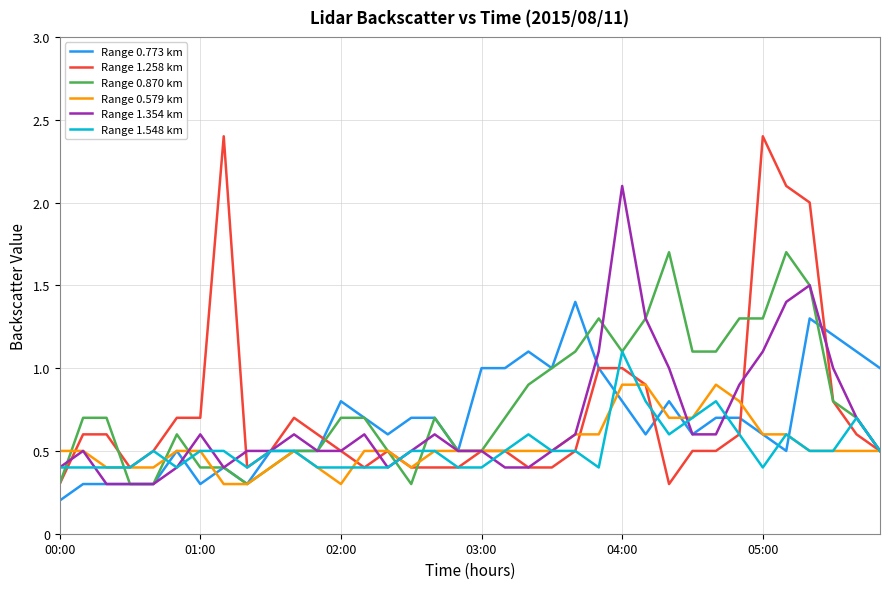

How many lines are shown in the chart?

6